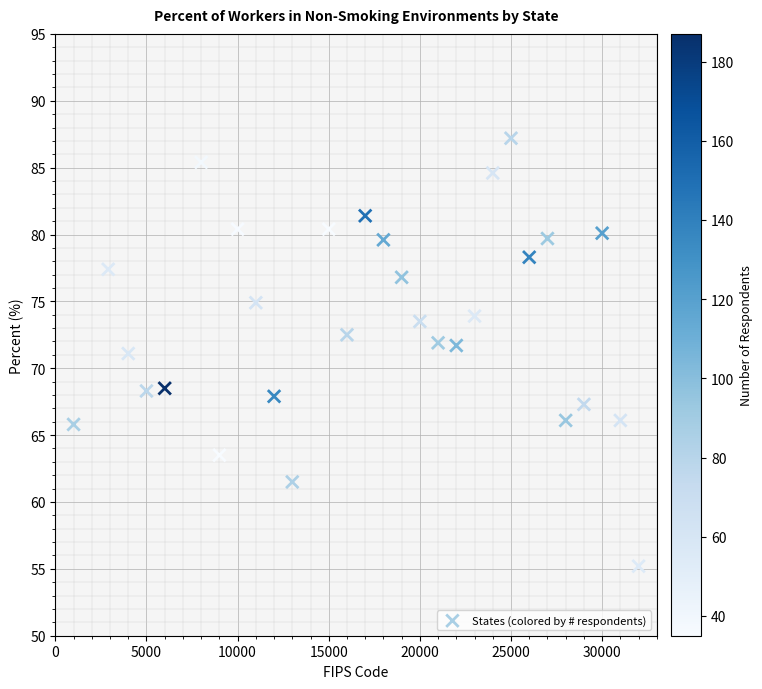

What is the range of Y values (max minus min)?

32.0